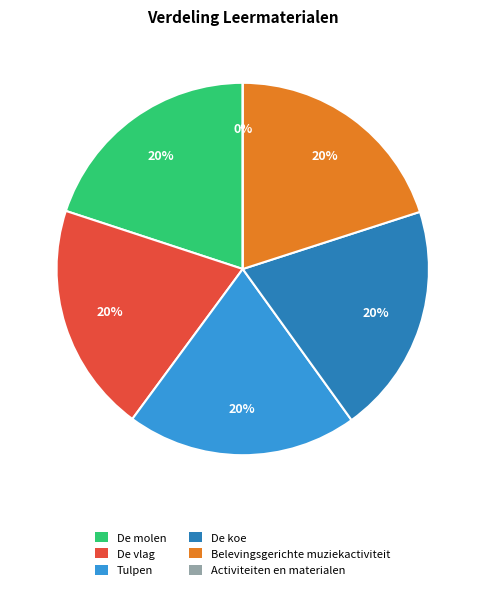

The Tulpen slice represents 20% of the pie. True or false?

True